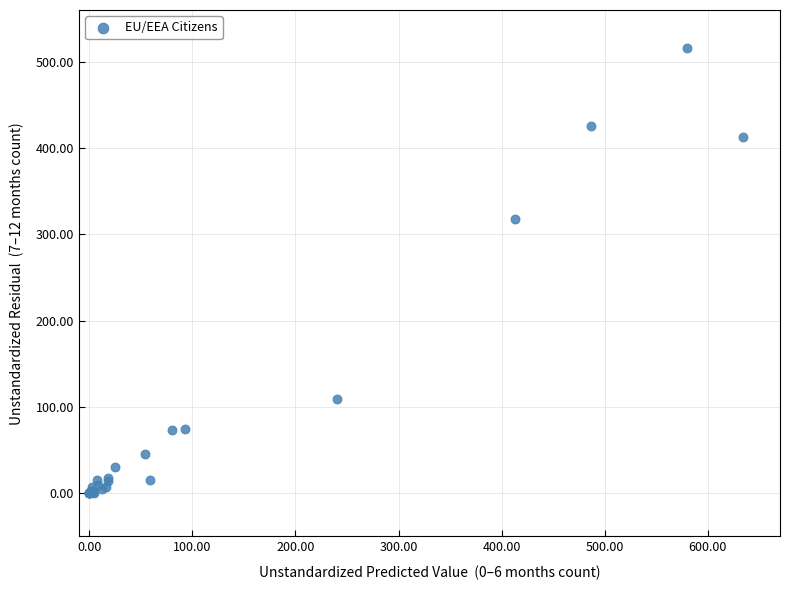

What Y value in the scatter plot is closest to 258?

318